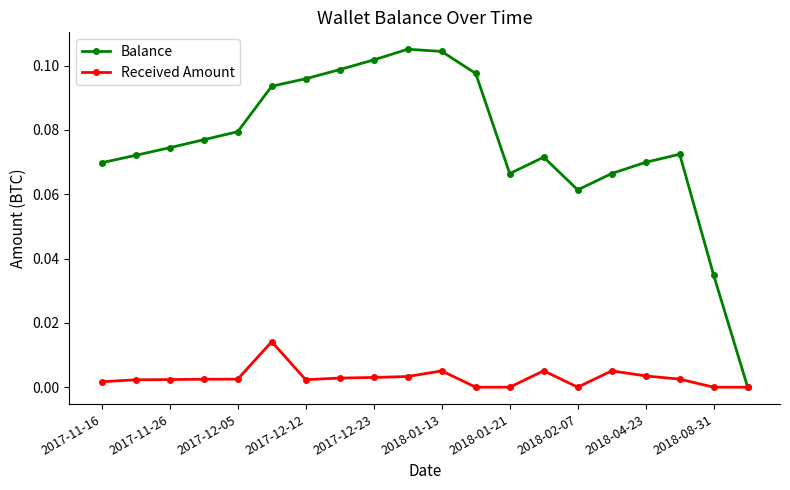

Rank the series by their average value, from lowest to highest.

Received Amount, Balance